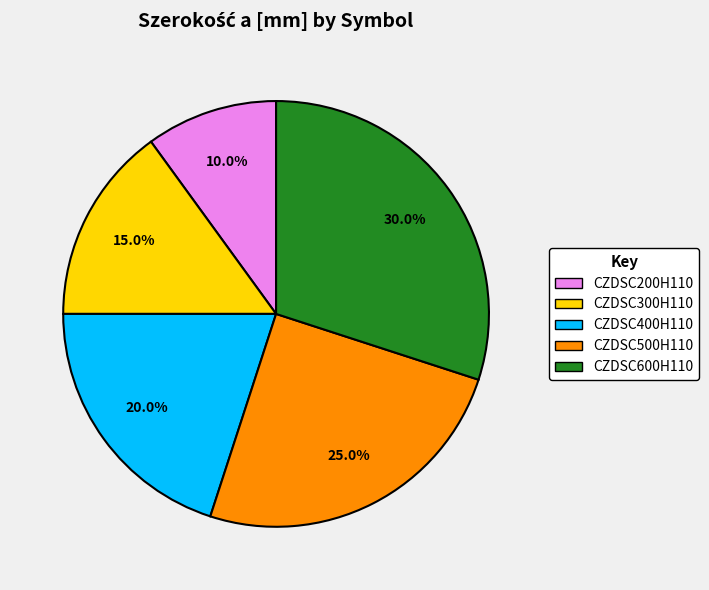

What is the smallest slice in the pie chart?

CZDSC200H110